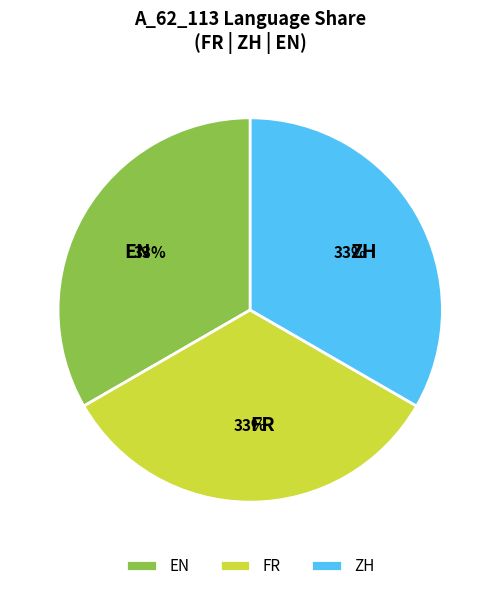

Count the number of slices in the pie.

3